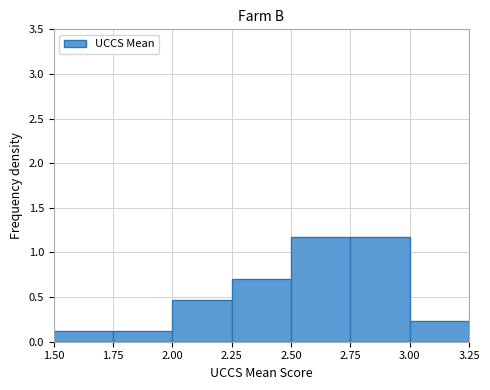

How tall is the bar that spans 2.00 to 2.25 on the x-axis? The values are not printed on the chart, so give them approximately, as read against the axis.

0.45